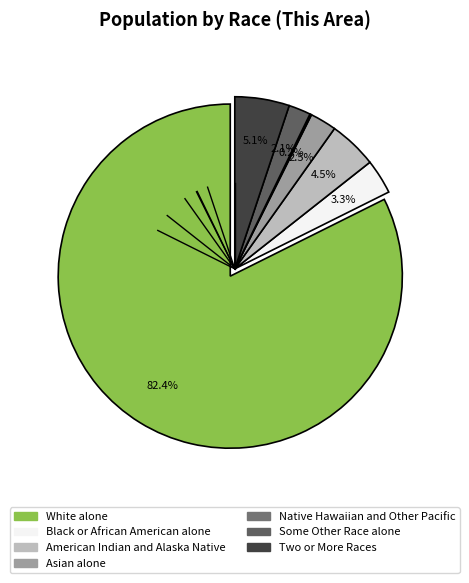

Which category has the biggest portion of the pie?

White alone